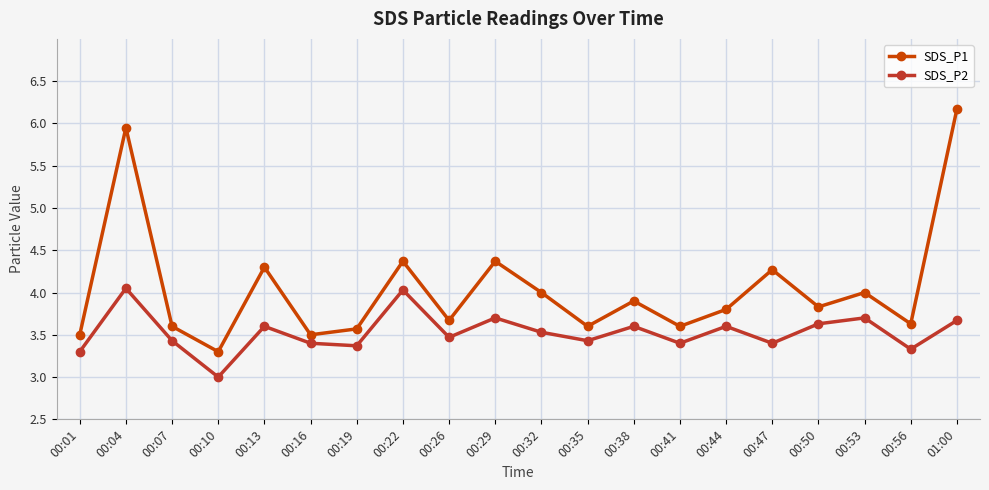

Which series has the largest total across all categories?

SDS_P1